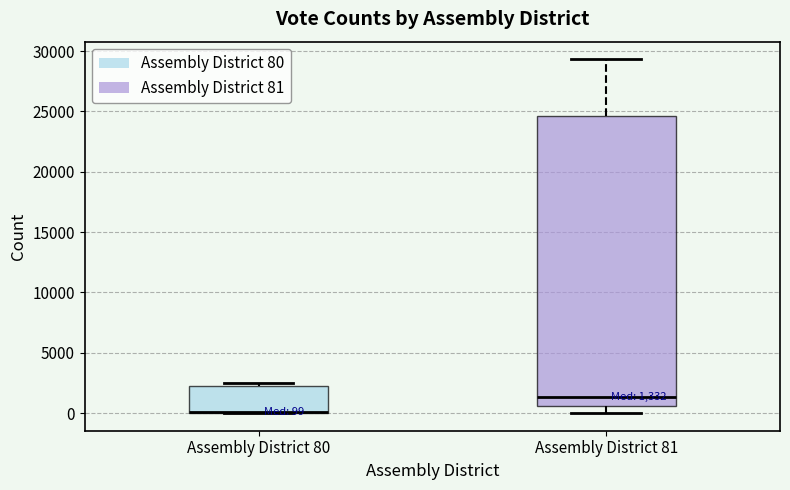

Which box is the tallest, from its lower edge to its upper edge?

Assembly District 81